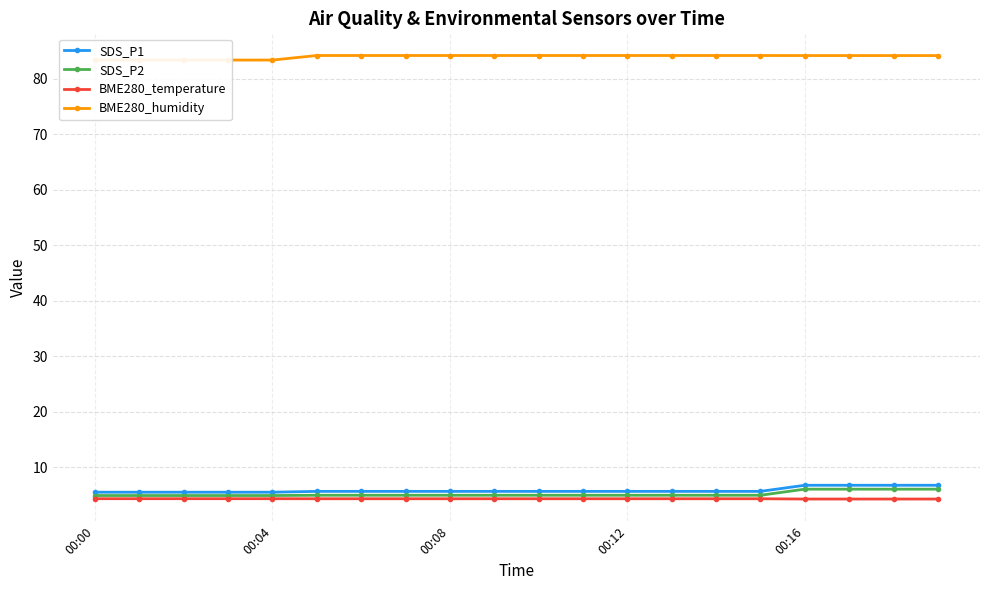

Which series has the widest spread of values?

SDS_P1